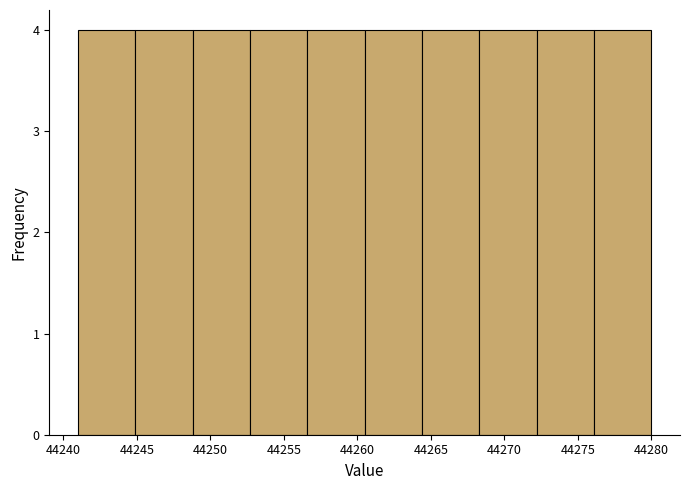

How tall is the bar that spans 44276.1 to 44280.0 on the x-axis? Neither the bar edges nor the heights are printed on the chart, so give them approximately, as read against the axes.

4